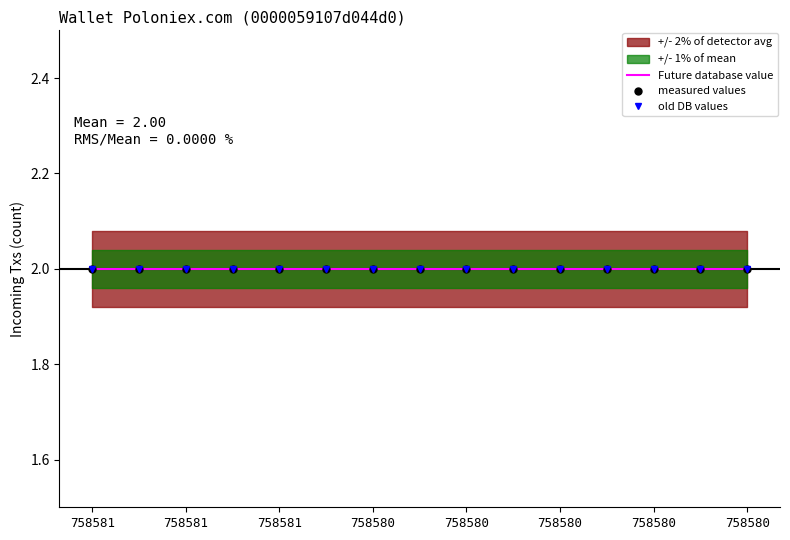

At which category is the sum across all series the highest?

758581